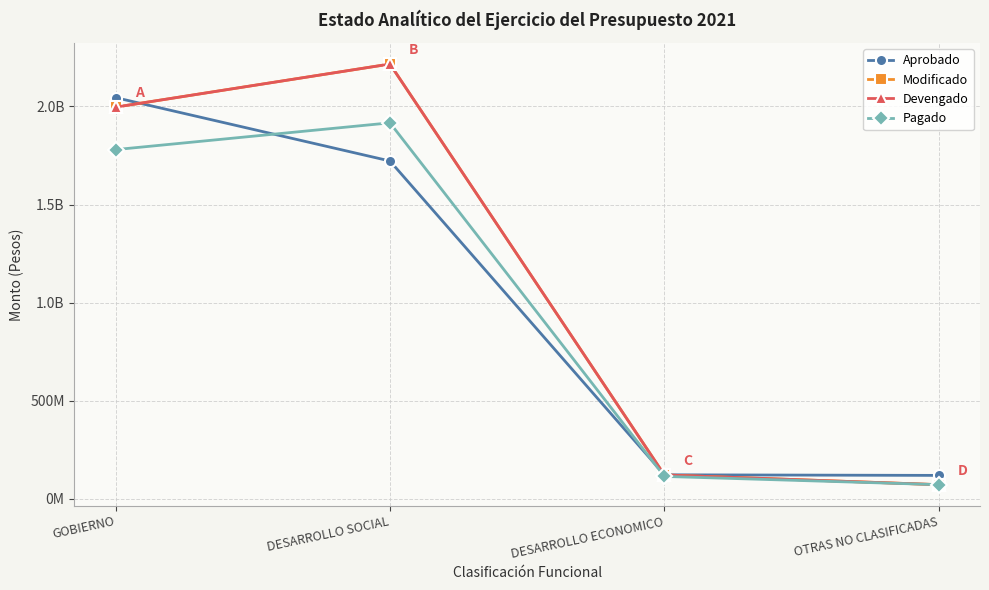

What is the label of the 3rd point from the right?

DESARROLLO SOCIAL